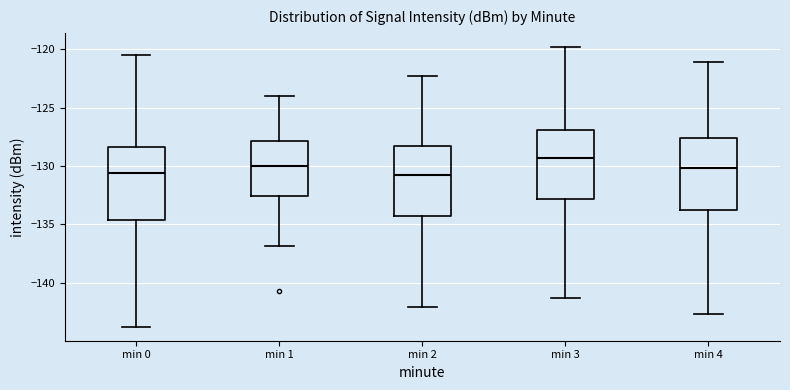

Reading left to right, transcribe this box plot: for each box, give where its median line is, the range the box spans, and where its two whiskers end, as read against the y-axis. The values are not printed on the chart, so give them approximately, as read against the axis.

min 0: median -130.5, box -134.5 to -128.5, whiskers -144.0 to -120.5
min 1: median -130.0, box -132.5 to -128.0, whiskers -137.0 to -124.0
min 2: median -131.0, box -134.5 to -128.0, whiskers -142.0 to -122.5
min 3: median -129.5, box -133.0 to -127.0, whiskers -141.5 to -120.0
min 4: median -130.0, box -133.5 to -127.5, whiskers -142.5 to -121.0